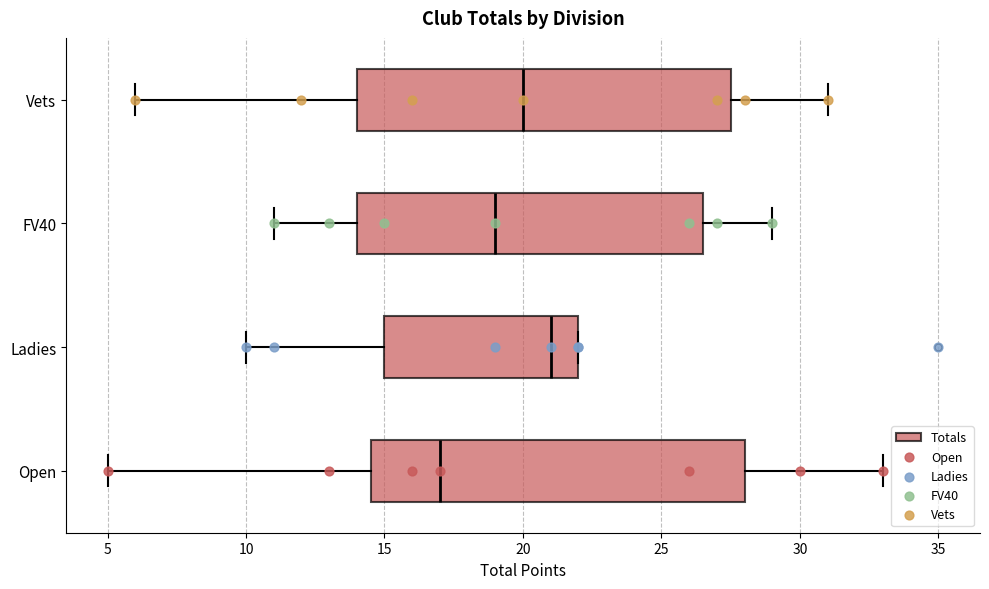

Reading bottom to top, transcribe this box plot: for each box, give where its median line is, the range the box spans, and where its two whiskers end, as read against the x-axis. The values are not printed on the chart, so give them approximately, as read against the axis.

Open: median 17.0, box 14.5 to 28.0, whiskers 5.0 to 33.0
Ladies: median 21.0, box 15.0 to 22.0, whiskers 10.0 to 22.0
FV40: median 19.0, box 14.0 to 26.5, whiskers 11.0 to 29.0
Vets: median 20.0, box 14.0 to 27.5, whiskers 6.0 to 31.0